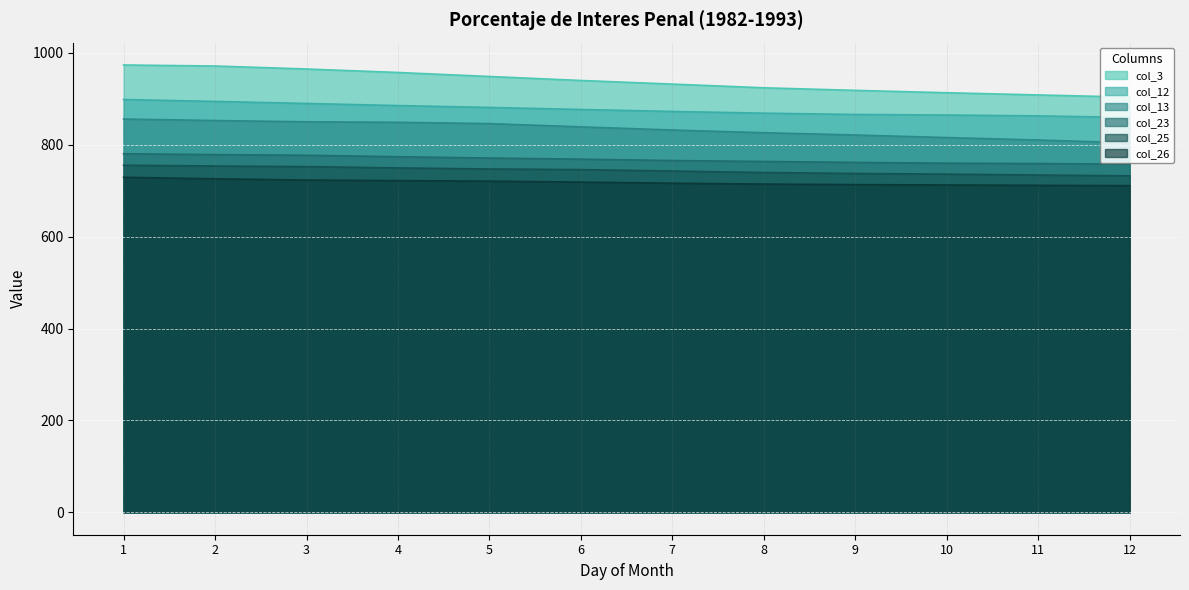

Which series changed the most between 1 and 5?

col_3